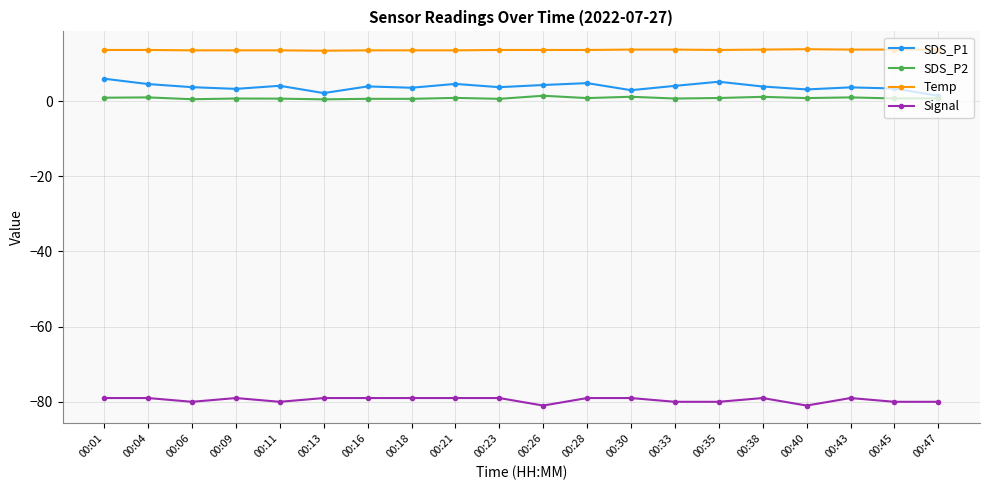

Is it true that Temp equals 18.3 at 00:35?

False